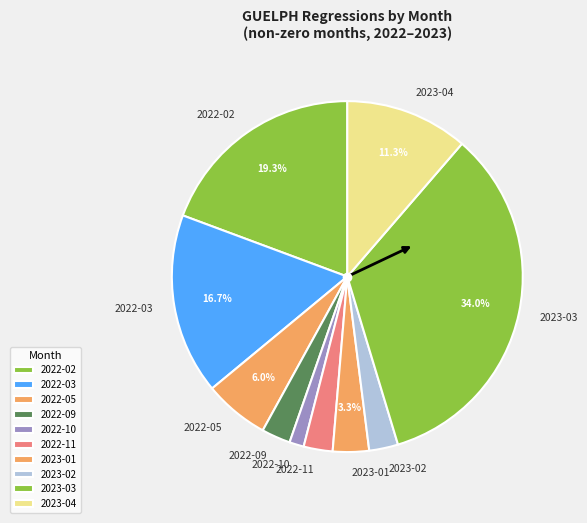

Does 2022-11 represent more than half of the total?

No